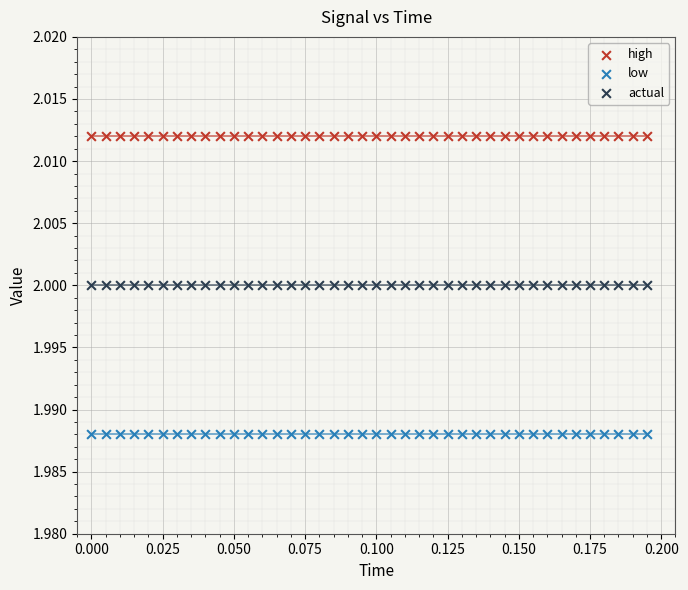

Which series contains the highest Y value?

high